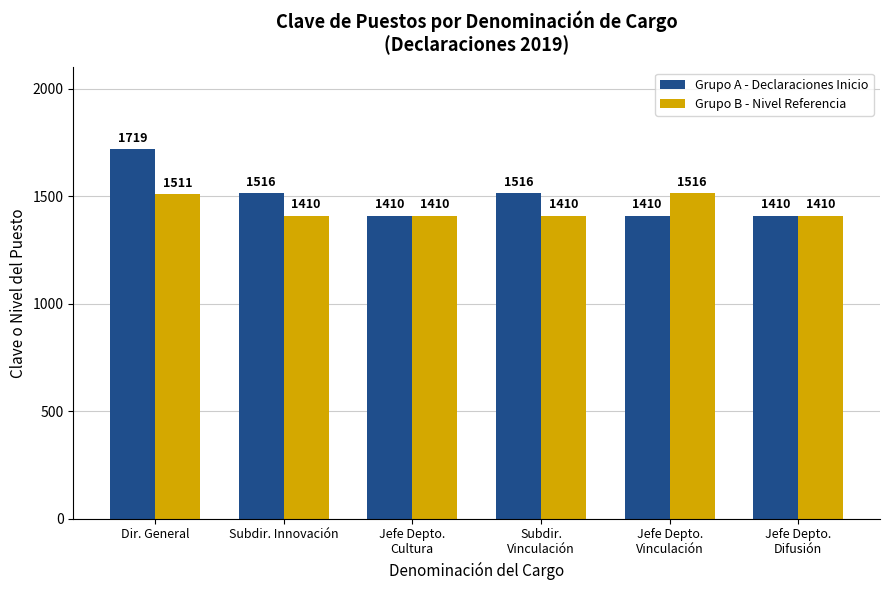

What is the label of the 3rd bar from the left?

Jefe Depto.
Cultura